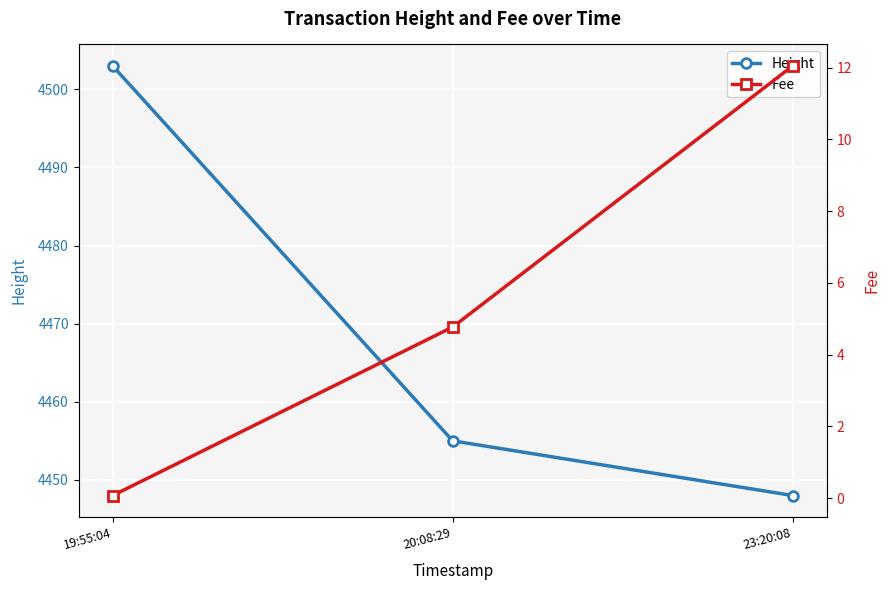

Where is Height nearest to the value 4475?

20:08:29